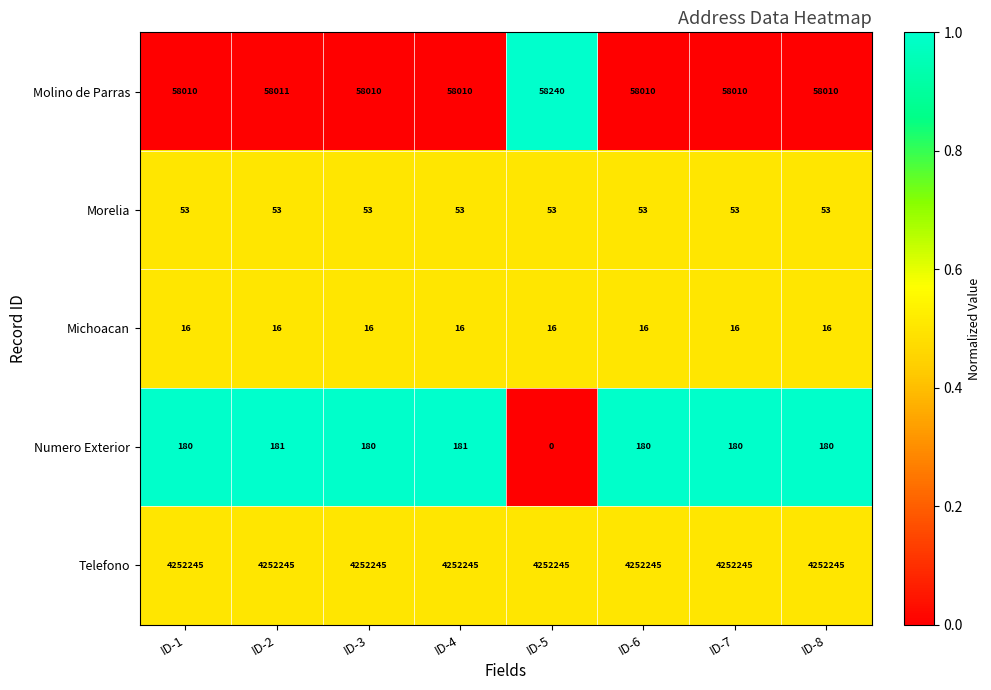

True or false: Telefono has a value of 4252245 at ID-8.

True